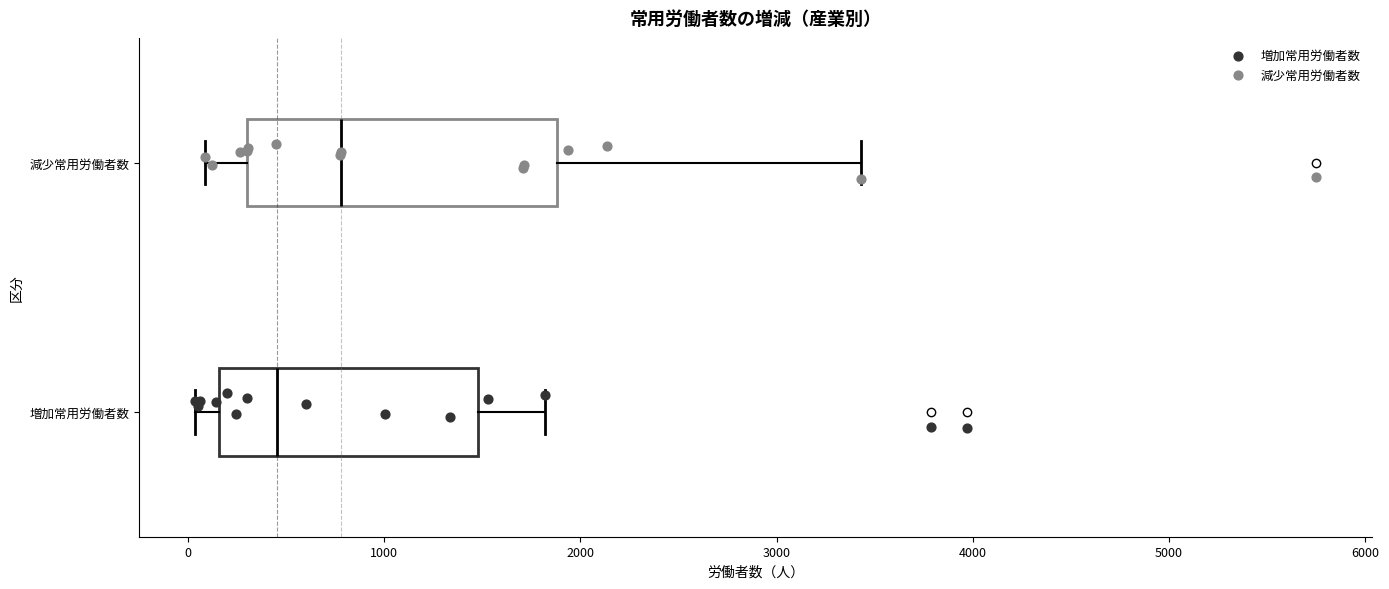

Reading bottom to top, read every box against the x-axis: the position of its median line, the range the box covers, and the ends of its whiskers. The values are not printed on the chart, so give them approximately, as read against the axis.

増加常用労働者数: median 500, box 200 to 1500, whiskers 0 to 1800
減少常用労働者数: median 800, box 300 to 1900, whiskers 100 to 3400